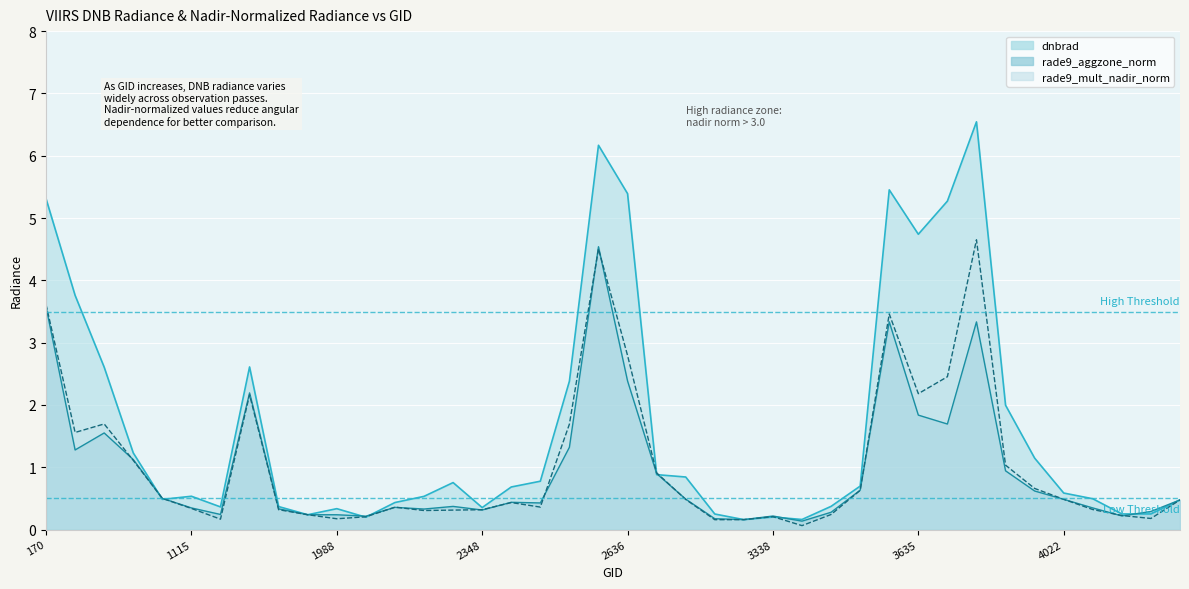

True or false: dnbrad and rade9_aggzone_norm cross at least once.

True